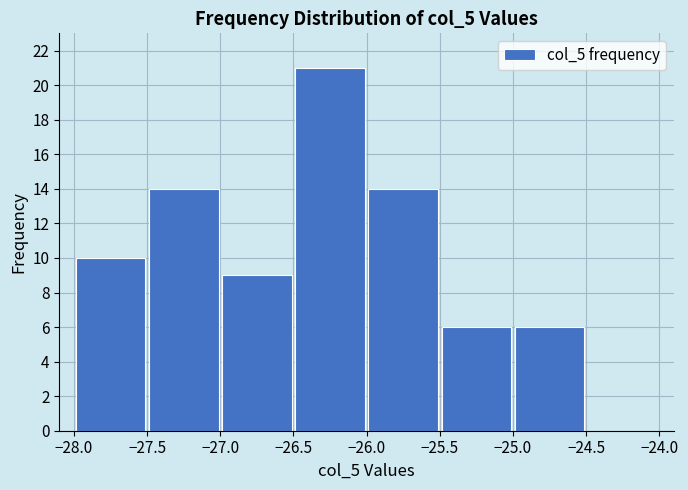

What is the height of the bar covering -27.0 to -26.5 on the x-axis? The values are not printed on the chart, so give them approximately, as read against the axis.

9